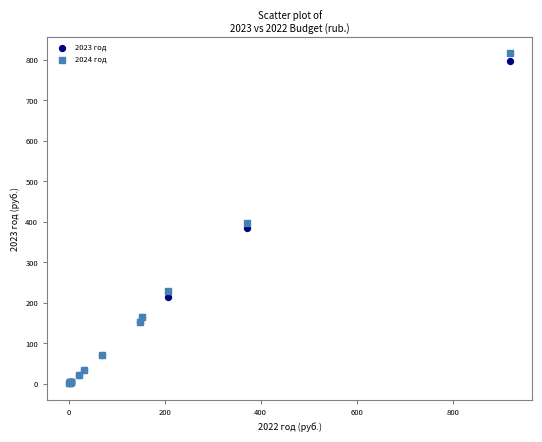

What are all the series names shown in the legend?

2023 год, 2024 год